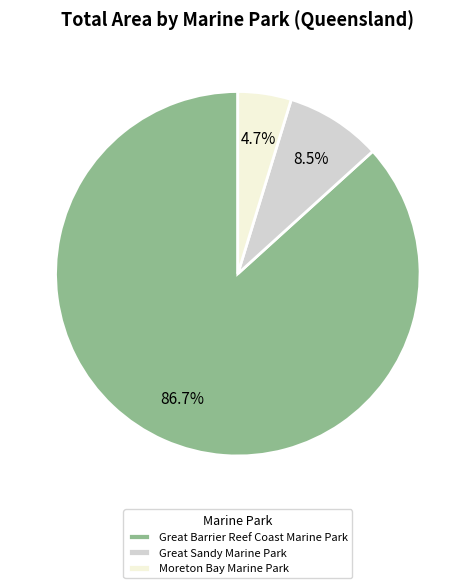

Which slice is the smallest?

Moreton Bay Marine Park